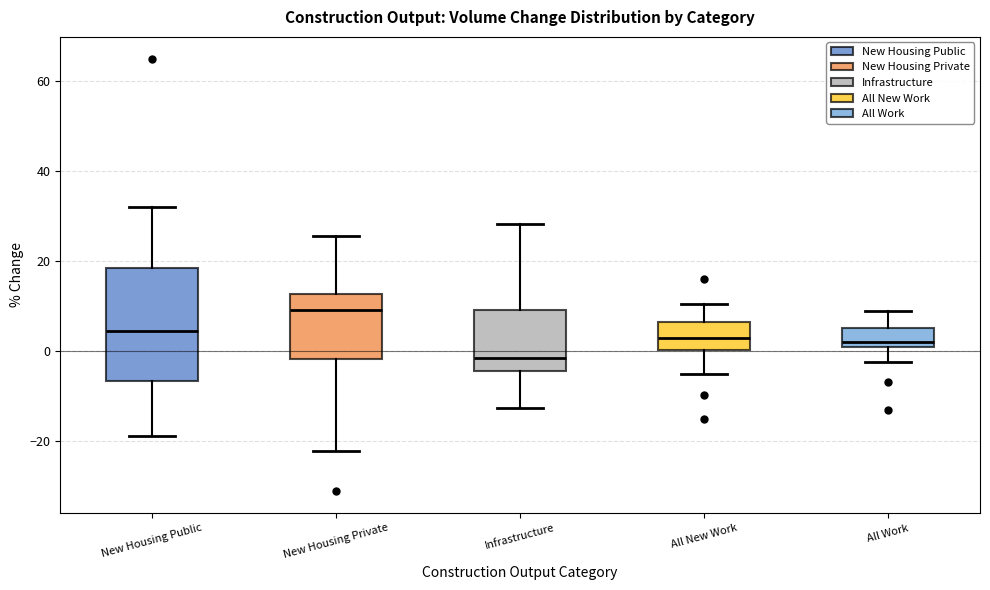

Reading left to right, transcribe this box plot: for each box, give where its median line is, the range the box spans, and where its two whiskers end, as read against the y-axis. The values are not printed on the chart, so give them approximately, as read against the axis.

New Housing Public: median 4, box -6 to 18, whiskers -18 to 32
New Housing Private: median 10, box -2 to 12, whiskers -22 to 26
Infrastructure: median -2, box -4 to 10, whiskers -12 to 28
All New Work: median 2, box 0 to 6, whiskers -6 to 10
All Work: median 2, box 0 to 4, whiskers -2 to 8